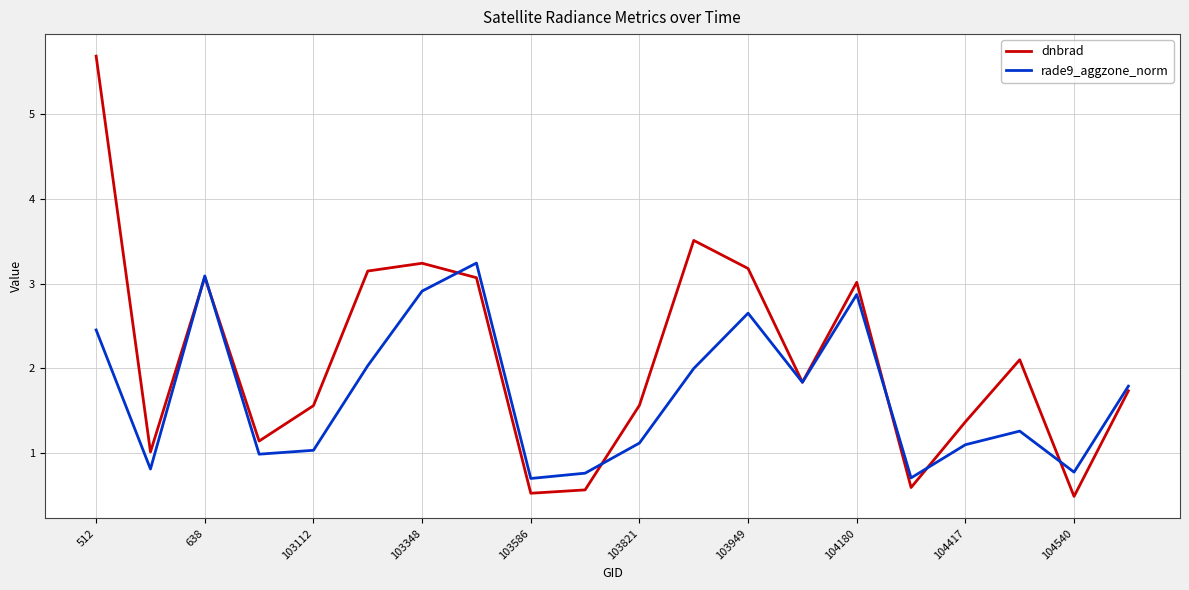

Which series has the largest range (max minus min)?

dnbrad